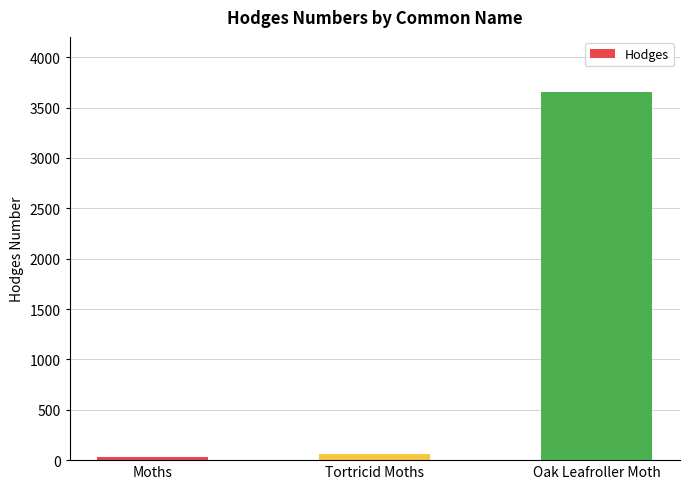

What is the label of the 1st bar from the left?

Moths